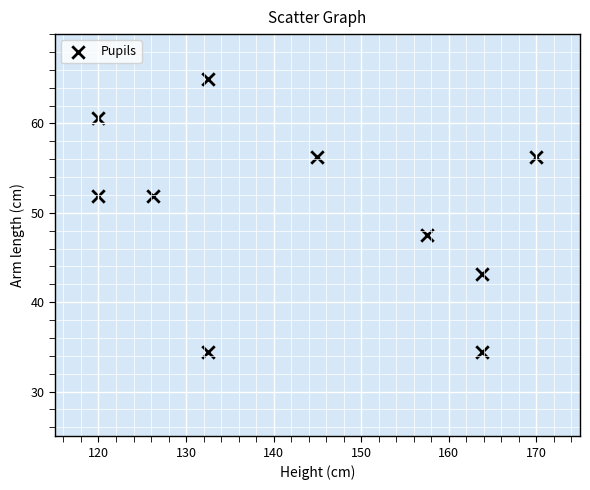

What is the average X value?

143.1